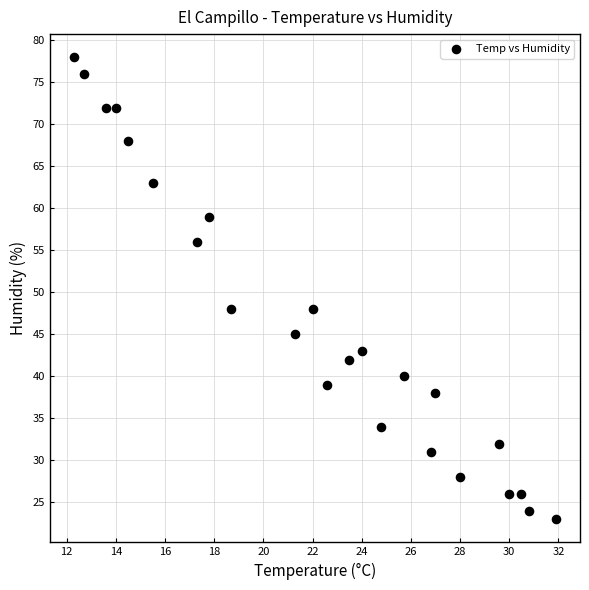

What is the range of Y values (max minus min)?

55